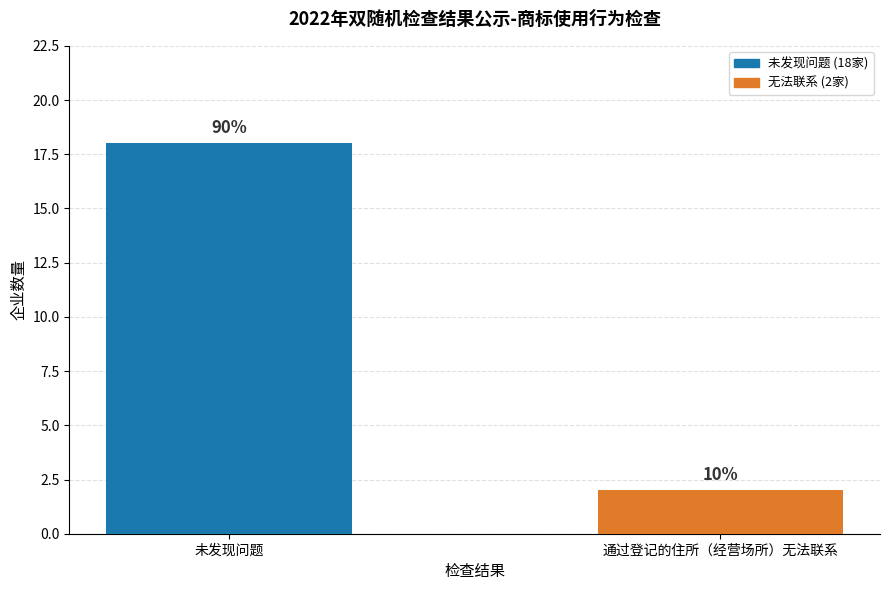

Is it true that the value at 未发现问题 is 18?

True